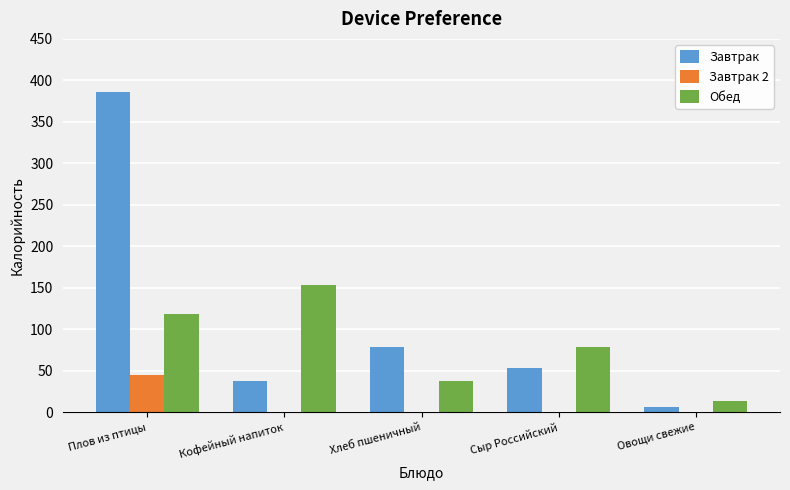

What is the average value of the Обед series?

80.6